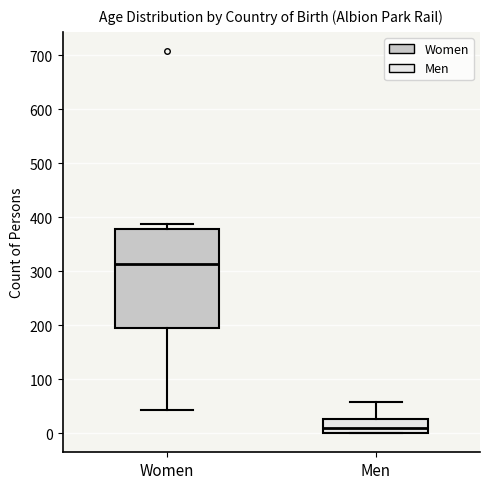

Reading left to right, transcribe this box plot: for each box, give where its median line is, the range the box spans, and where its two whiskers end, as read against the y-axis. The values are not printed on the chart, so give them approximately, as read against the axis.

Women: median 310, box 190 to 380, whiskers 40 to 390
Men: median 10, box 0 to 30, whiskers 0 to 60